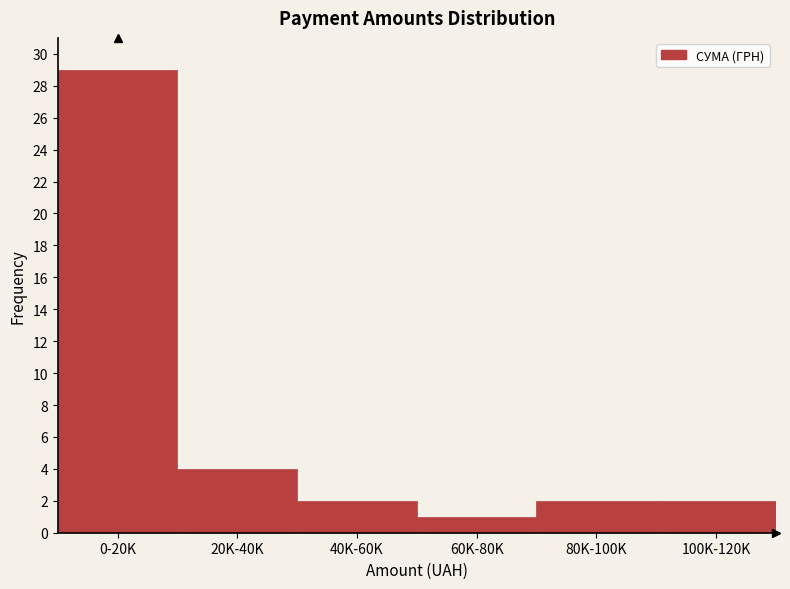

Reading left to right, what are all the values shown in this chart?

29	4	2	1	2	2